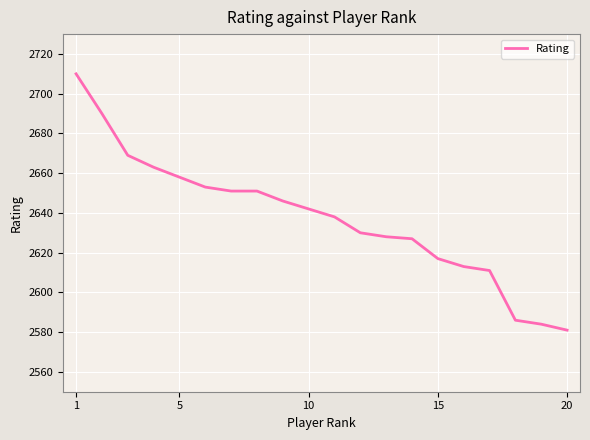

What is the smallest value displayed?

2581